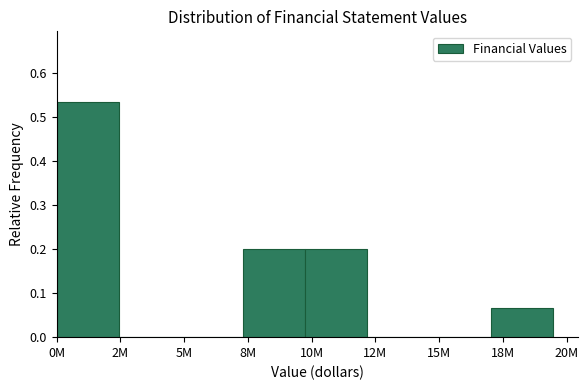

At which category does the chart reach its peak across all series?

0M